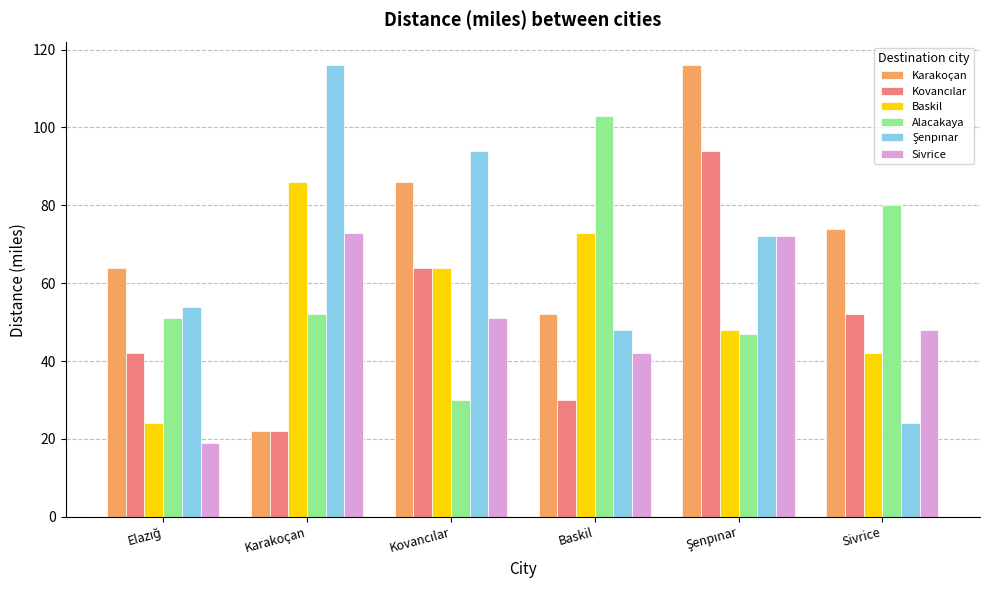

The value of Sivrice at Baskil is 42. True or false?

True